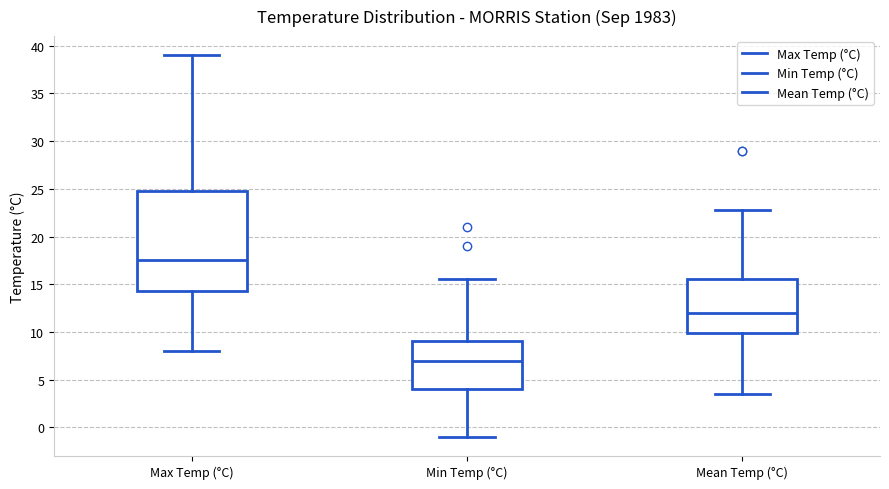

Reading left to right, read every box against the y-axis: the position of its median line, the range the box covers, and the ends of its whiskers. The values are not printed on the chart, so give them approximately, as read against the axis.

Max Temp (°C): median 17.5, box 14.5 to 25.0, whiskers 8.0 to 39.0
Min Temp (°C): median 7.0, box 4.0 to 9.0, whiskers -1.0 to 15.5
Mean Temp (°C): median 12.0, box 10.0 to 15.5, whiskers 3.5 to 23.0